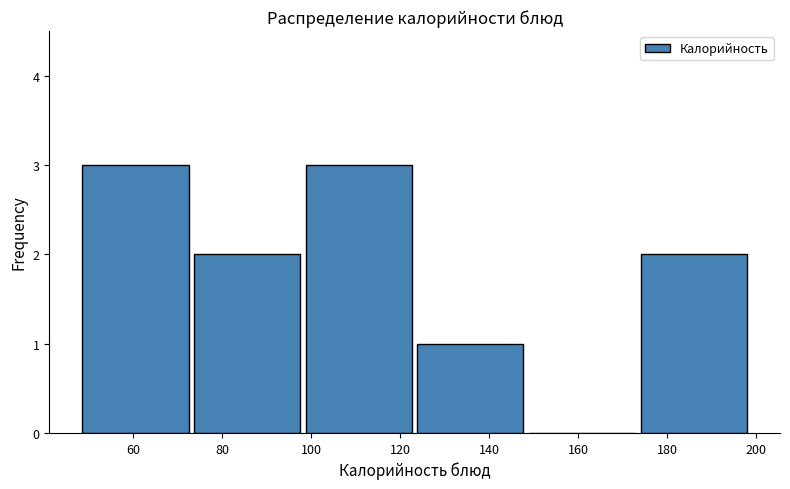

Reading left to right, list every bar in this chart as the range it spans on the x-axis followed by its height. Neither the bar edges nor the heights are printed on the chart, so give them approximately, as read against the axes.

48 to 74: 3
74 to 98: 2
98 to 124: 3
124 to 148: 1
148 to 174: 0
174 to 198: 2